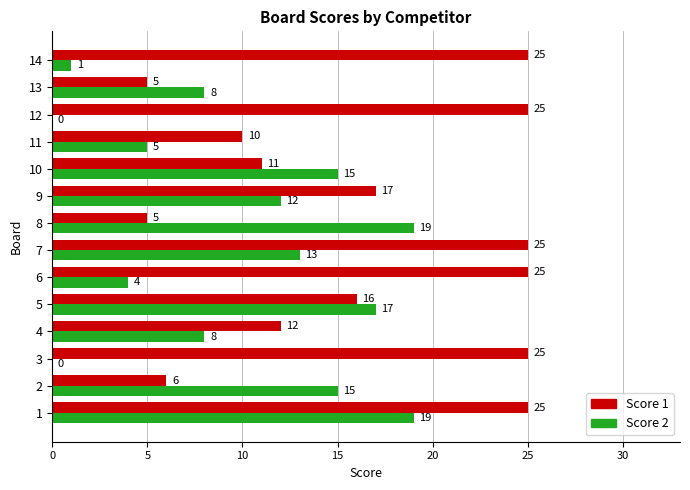

What is the total value across all series at 13?

13